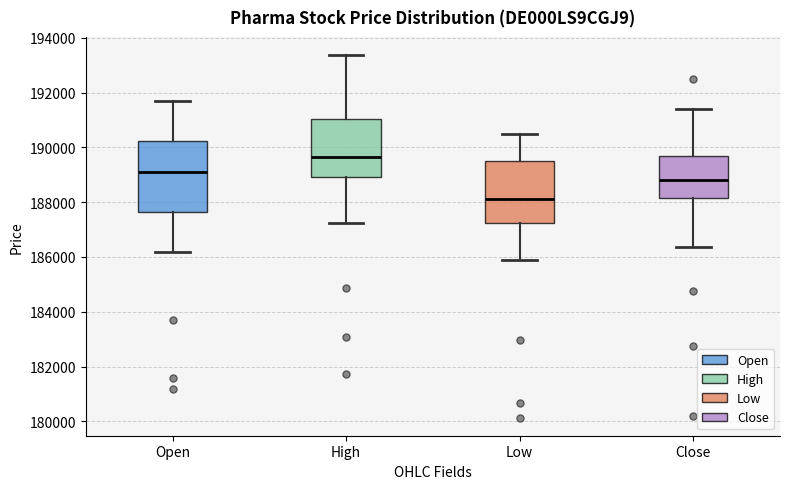

Where does the lower whisker of the box for Close end on the y-axis? The values are not printed on the chart, so give them approximately, as read against the axis.

186400